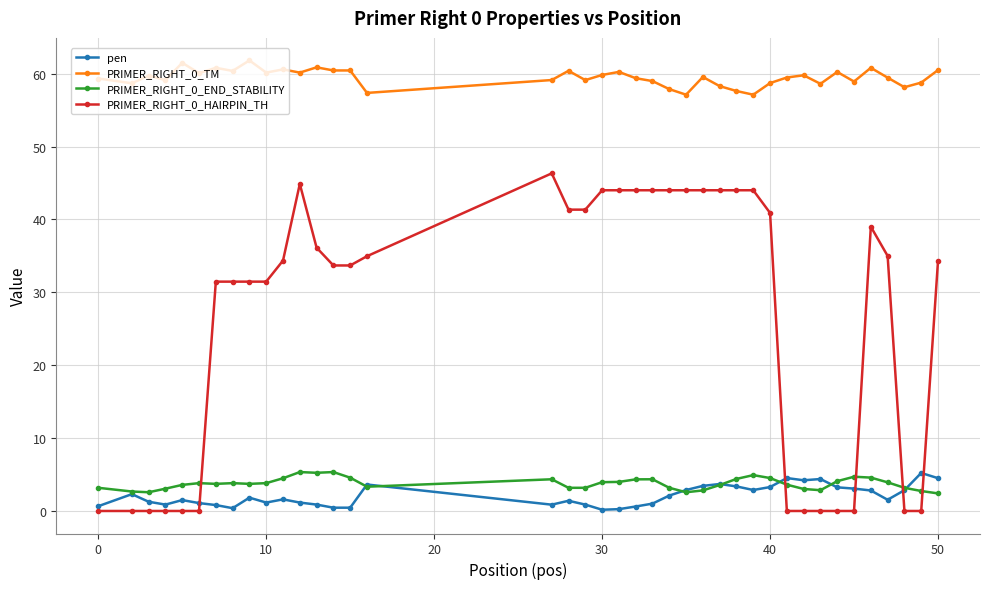

Which series has the largest total across all categories?

PRIMER_RIGHT_0_TM